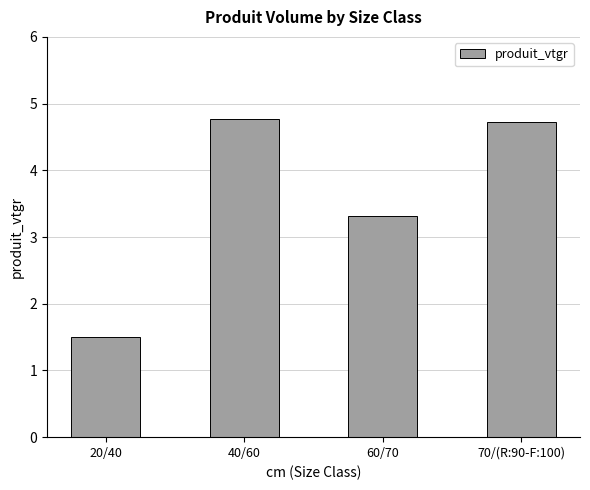

What is the sum of the values at 70/(R:90-F:100) and 20/40?

6.2